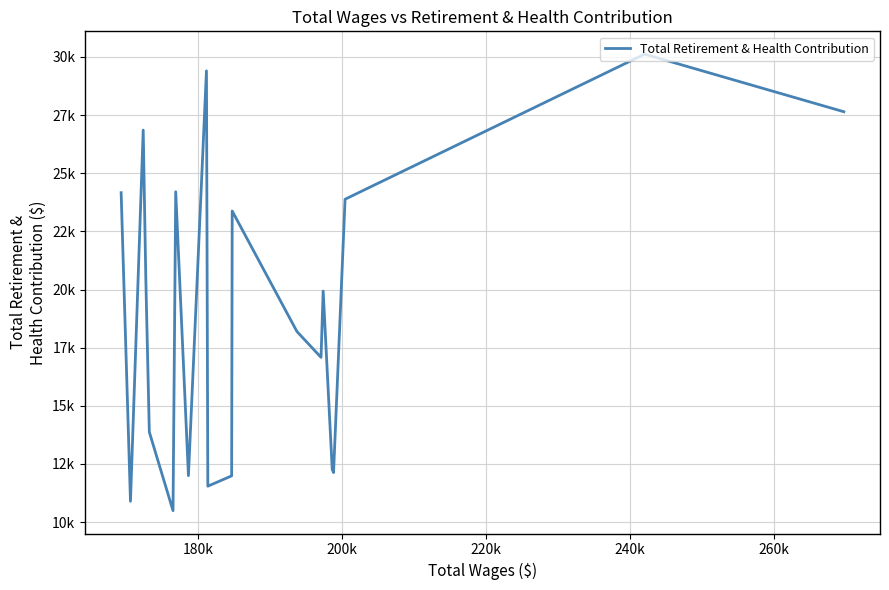

The chart shows a value of 23882 at 200k. True or false?

True